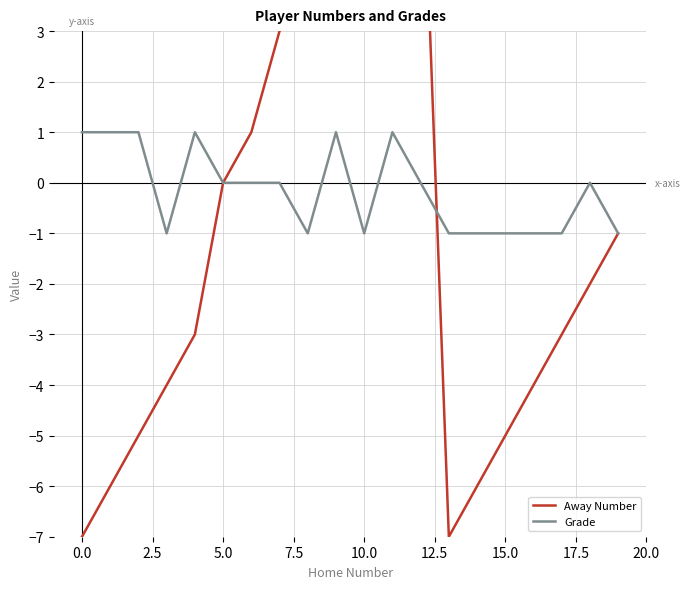

The value of Grade at 10.0 is -1. True or false?

True